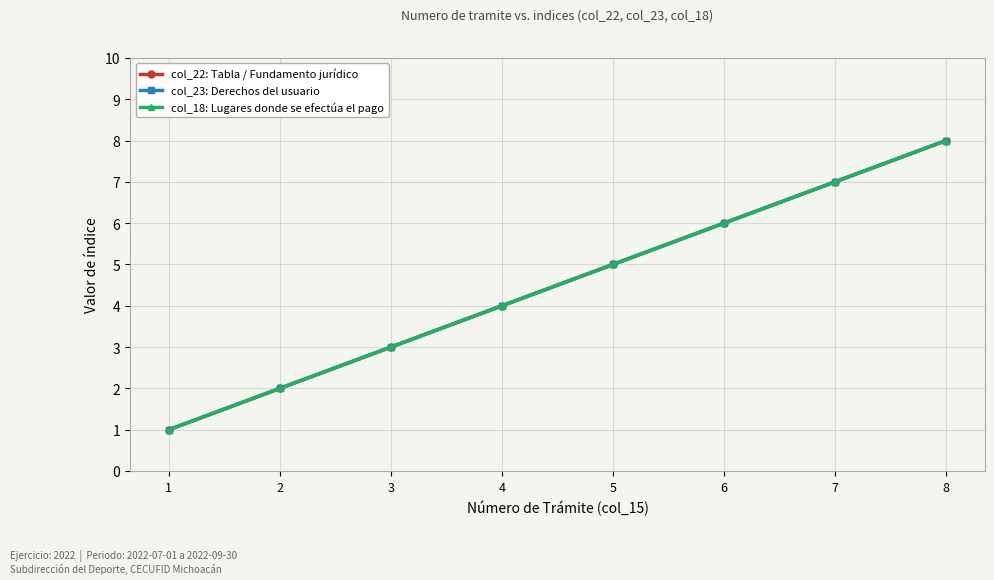

Does the chart have visible grid lines?

Yes